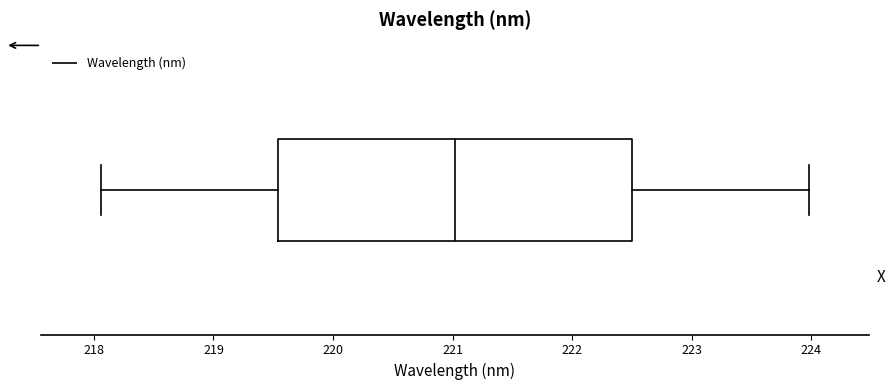

Where does the median line of the box sit on the x-axis? The values are not printed on the chart, so give them approximately, as read against the axis.

221.0